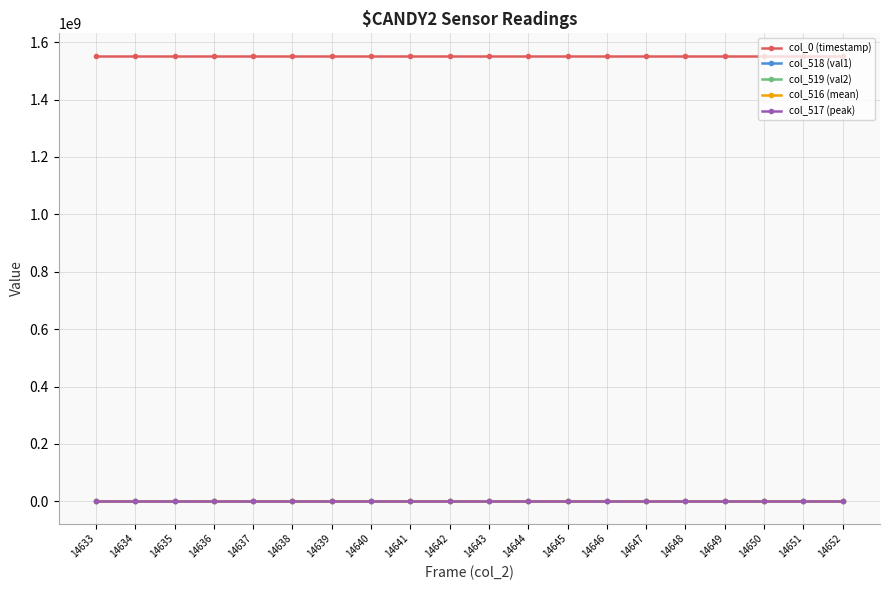

True or false: col_517 (peak) and col_0 (timestamp) cross at least once.

False